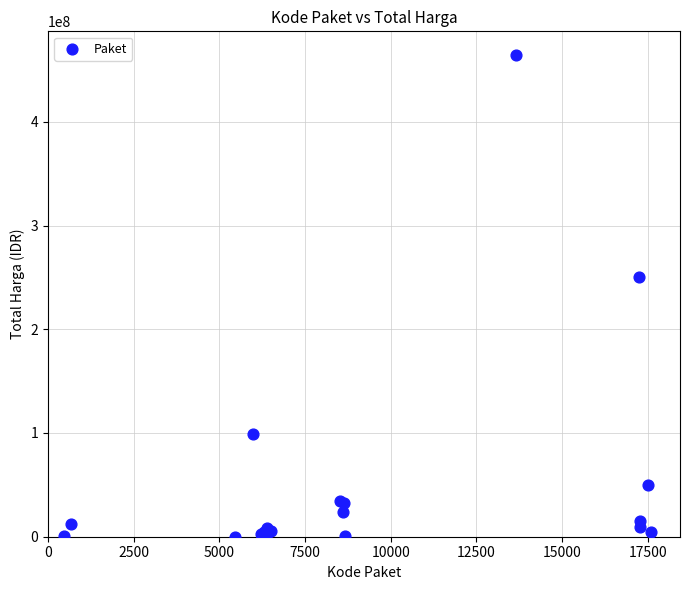

What Y value in the scatter plot is closest to 232040050?

250350000